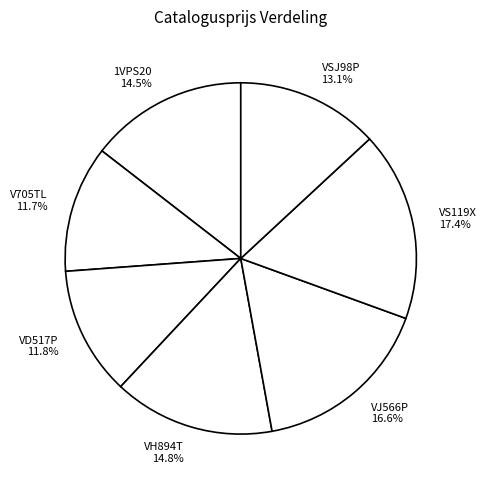

Which category has the biggest portion of the pie?

VS119X